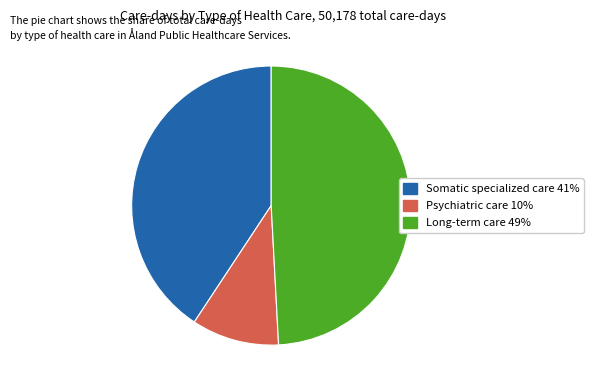

Does any single category account for the majority?

No